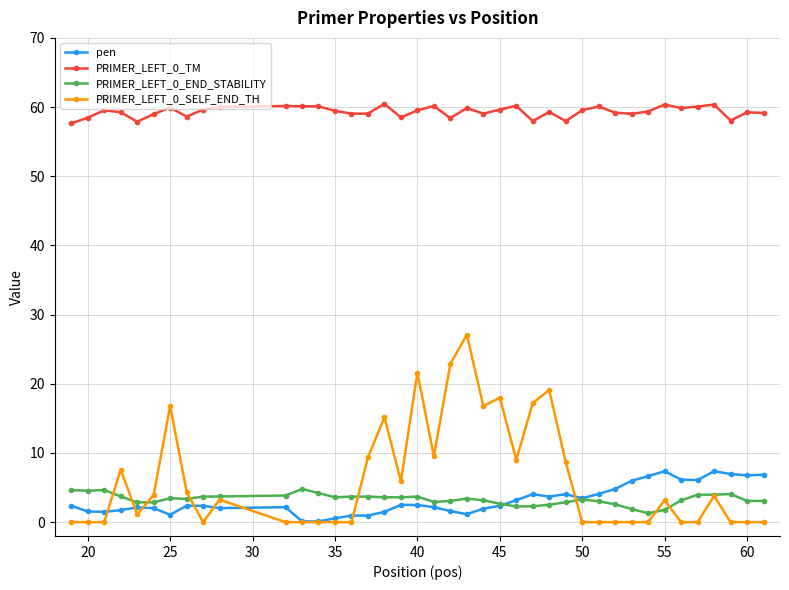

How many data points does each series have?

40